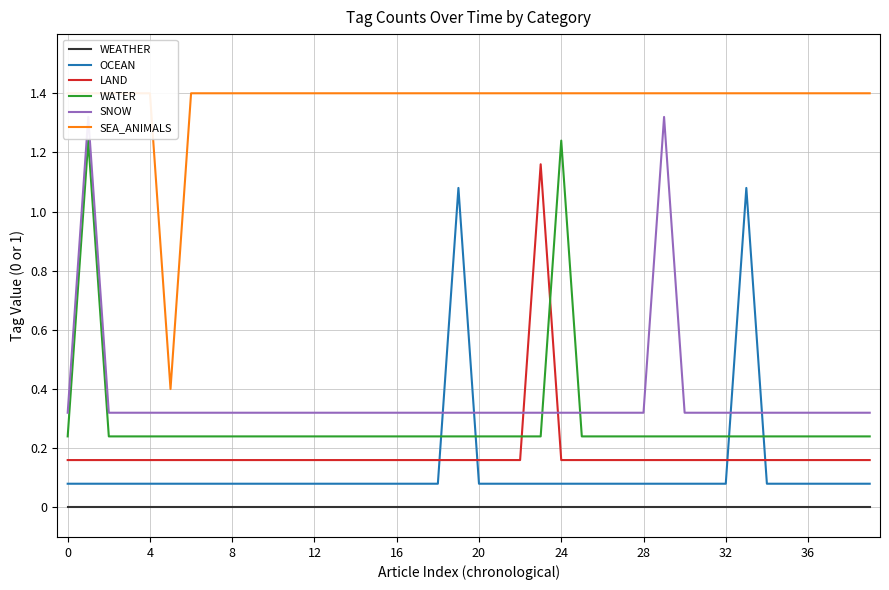

True or false: WEATHER and WATER intersect in this chart.

False